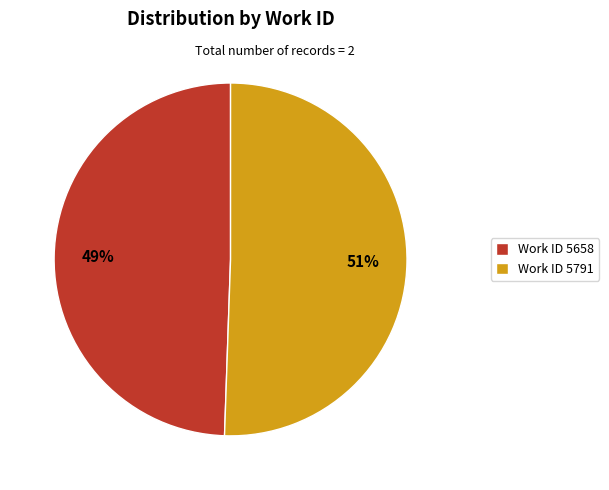

To the nearest percent, what portion does Work ID 5658 represent?

49%